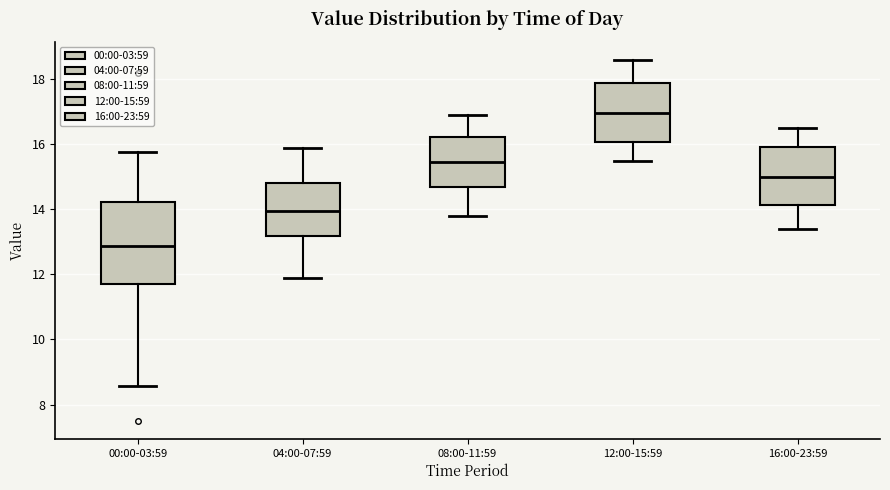

Which box's median line is the highest?

12:00-15:59